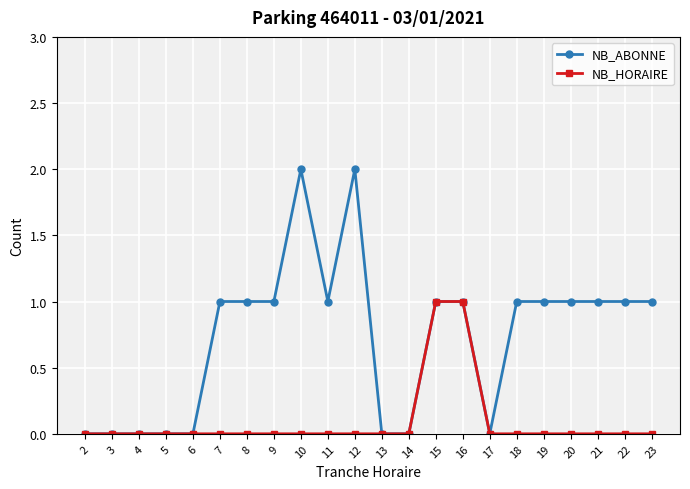

Count the NB_HORAIRE values in the range 0 to 1.

22